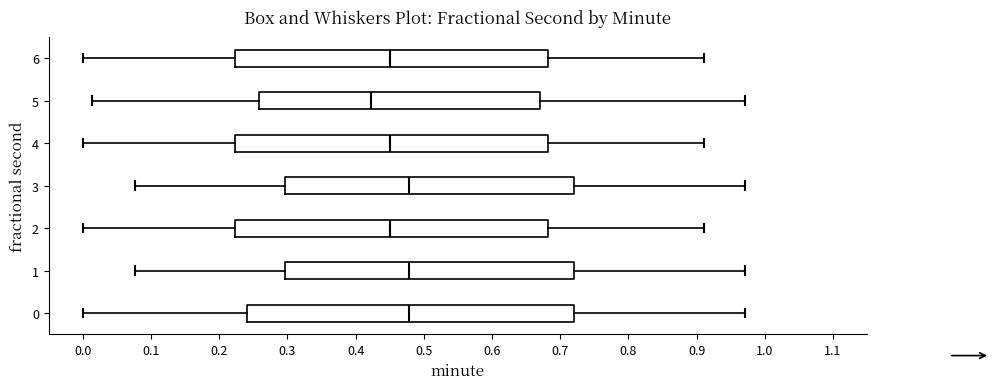

Comparing the boxes themselves (not the whiskers), which one is the widest?

0